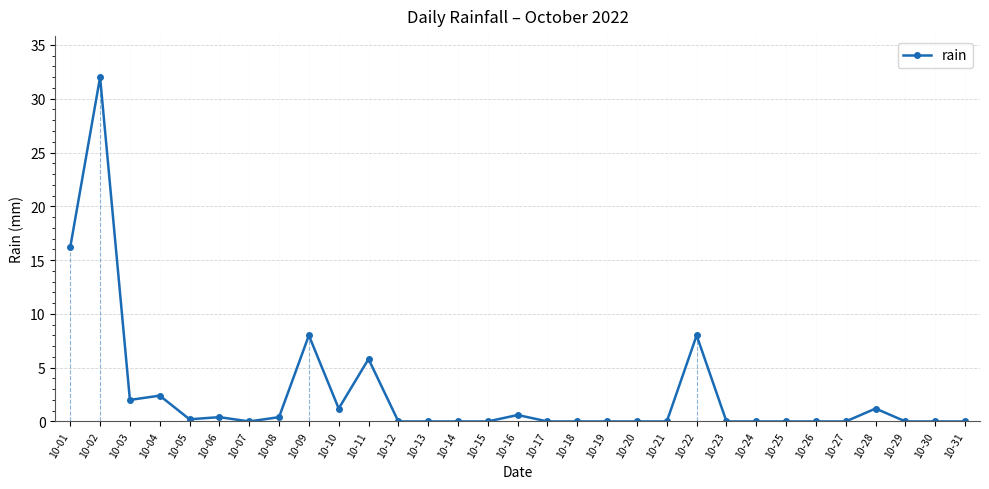

The value at 10-04 is 3.7. True or false?

False